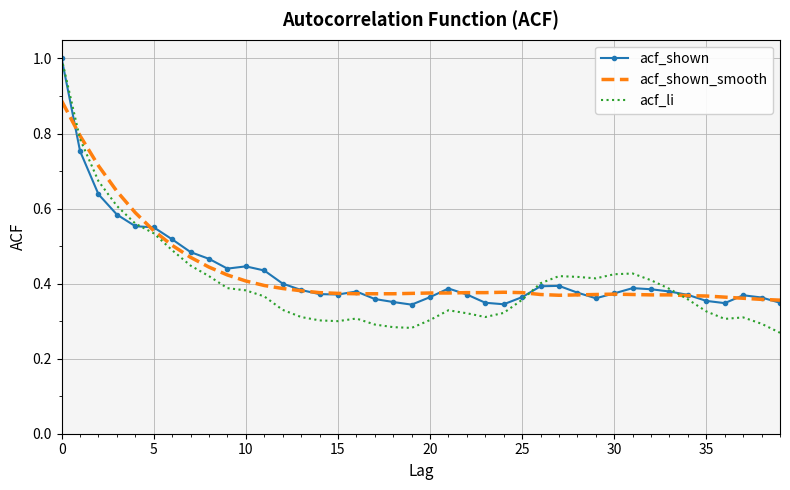

What is the highest value of the acf_li series?

1.0